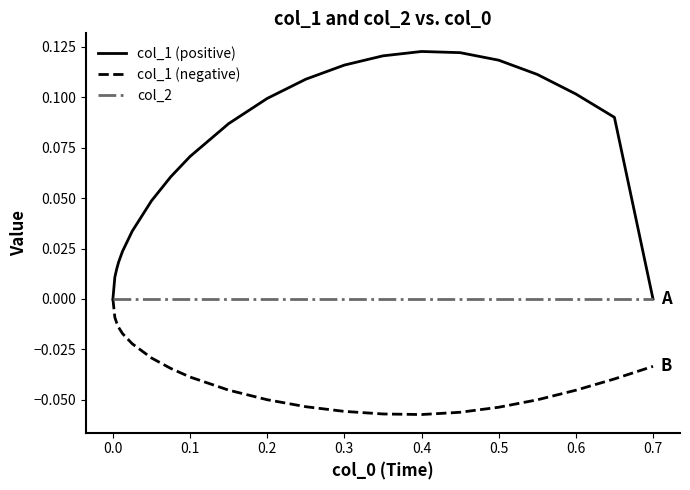

Rank the series by their average value, from lowest to highest.

col_1 (negative), col_2, col_1 (positive)